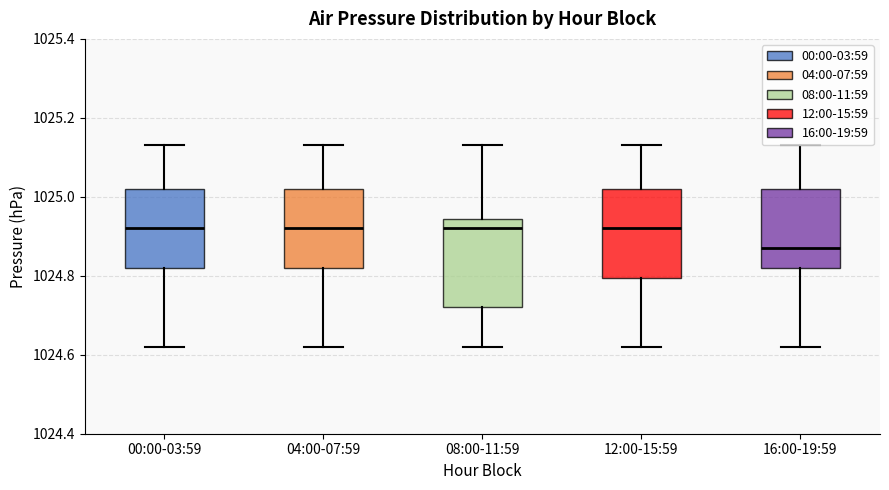

Reading left to right, read every box against the y-axis: the position of its median line, the range the box covers, and the ends of its whiskers. The values are not printed on the chart, so give them approximately, as read against the axis.

00:00-03:59: median 1024.92, box 1024.82 to 1025.02, whiskers 1024.62 to 1025.14
04:00-07:59: median 1024.92, box 1024.82 to 1025.02, whiskers 1024.62 to 1025.14
08:00-11:59: median 1024.92, box 1024.72 to 1024.94, whiskers 1024.62 to 1025.14
12:00-15:59: median 1024.92, box 1024.80 to 1025.02, whiskers 1024.62 to 1025.14
16:00-19:59: median 1024.88, box 1024.82 to 1025.02, whiskers 1024.62 to 1025.14